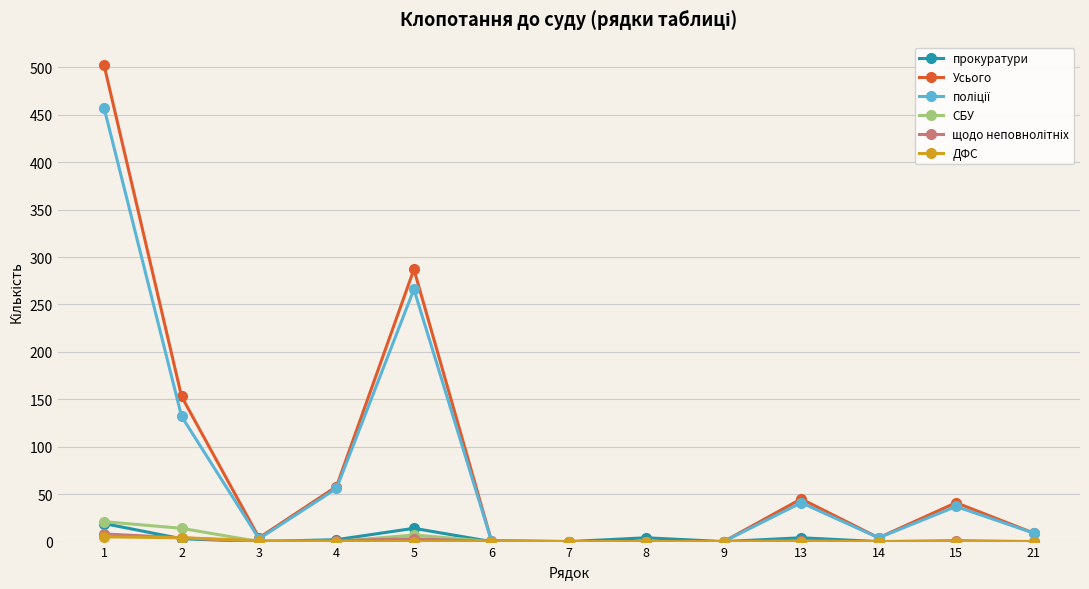

What is the maximum value shown in the chart?

502